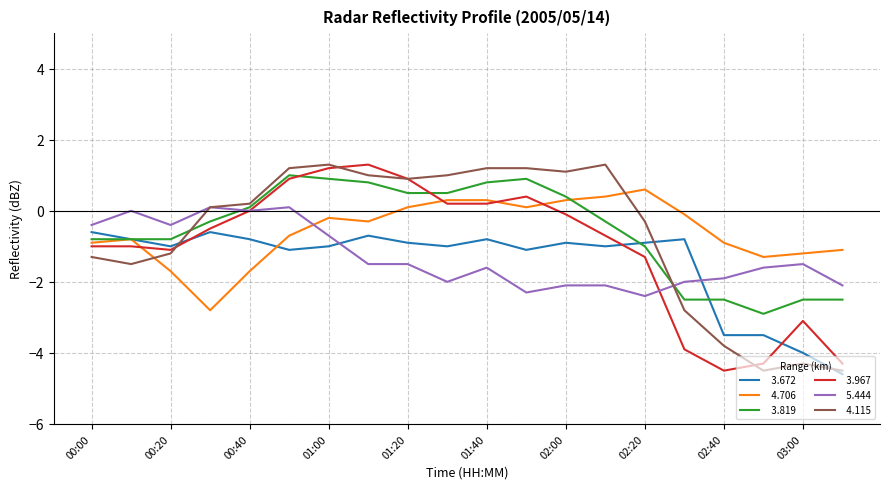

What is the minimum value shown in the chart?

-4.6